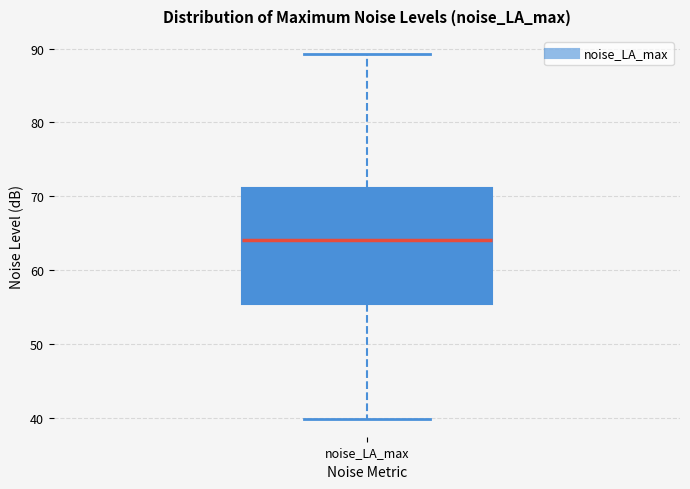

Where is the upper edge of the box for noise_LA_max on the y-axis? The values are not printed on the chart, so give them approximately, as read against the axis.

71